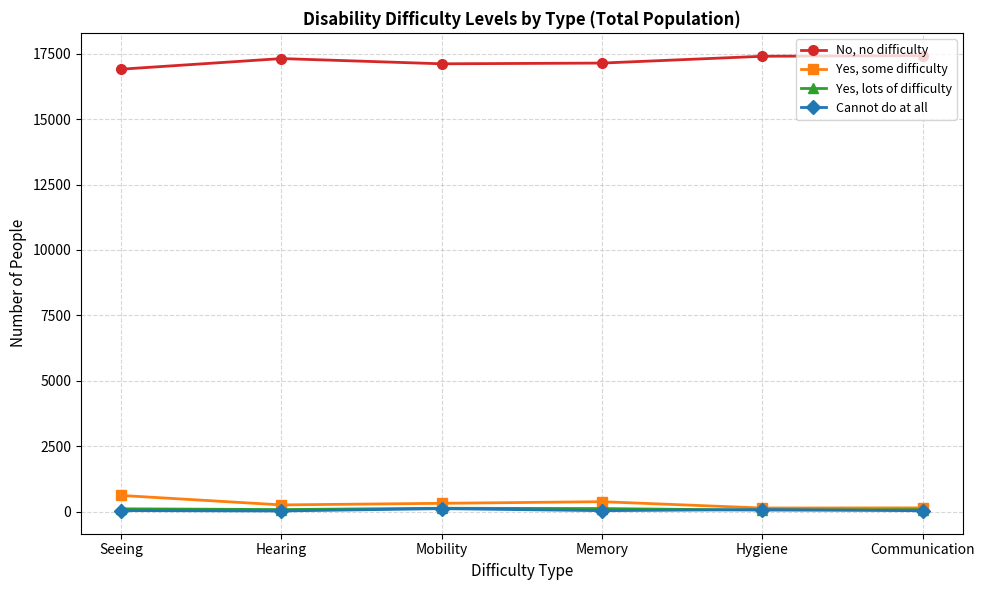

The value of Cannot do at all at Communication is 29. True or false?

True